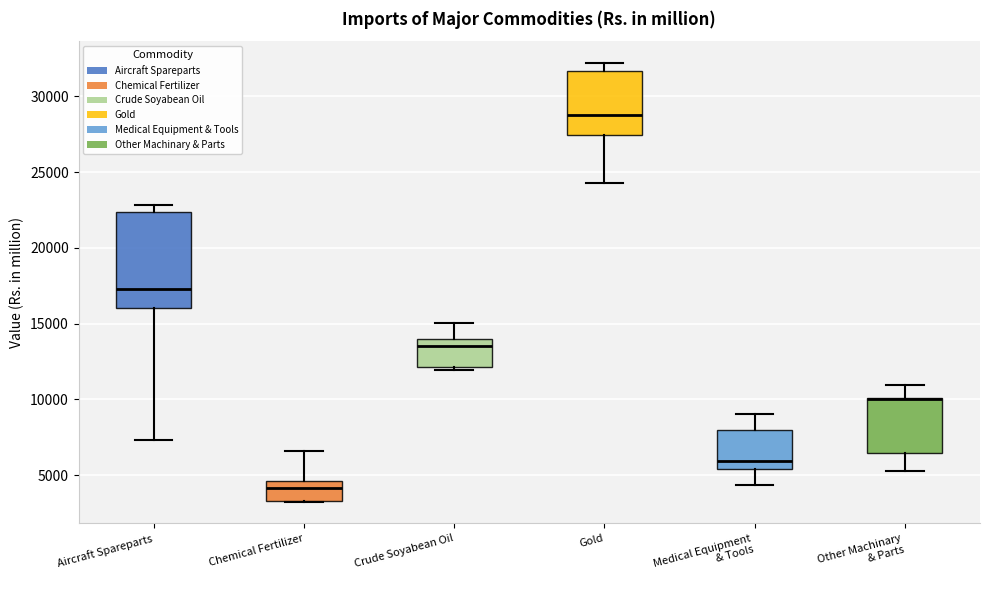

Which box is the tallest, from its lower edge to its upper edge?

Aircraft Spareparts